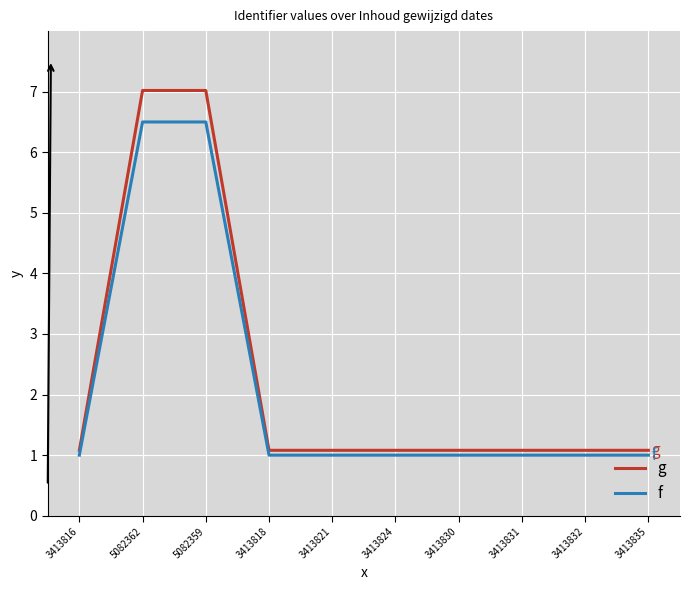

Reading left to right, extract all data points from this chart.

g: 1.1	7.0	7.0	1.1	1.1	1.1	1.1	1.1	1.1	1.1
f: 1.0	6.5	6.5	1.0	1.0	1.0	1.0	1.0	1.0	1.0